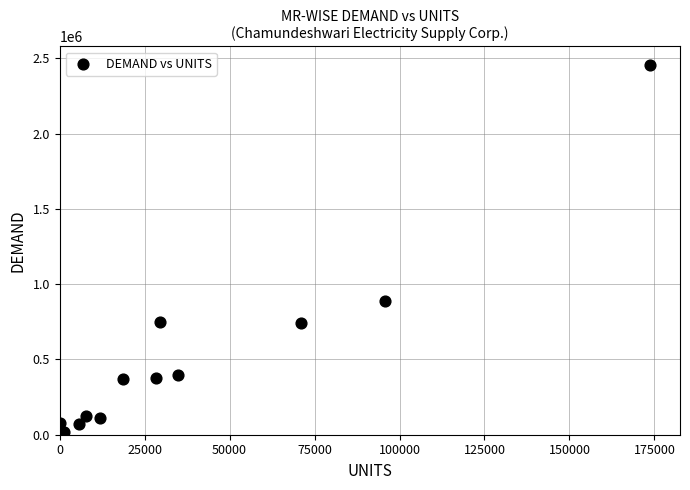

What Y value in the scatter plot is closest to 1228326?

889593.0